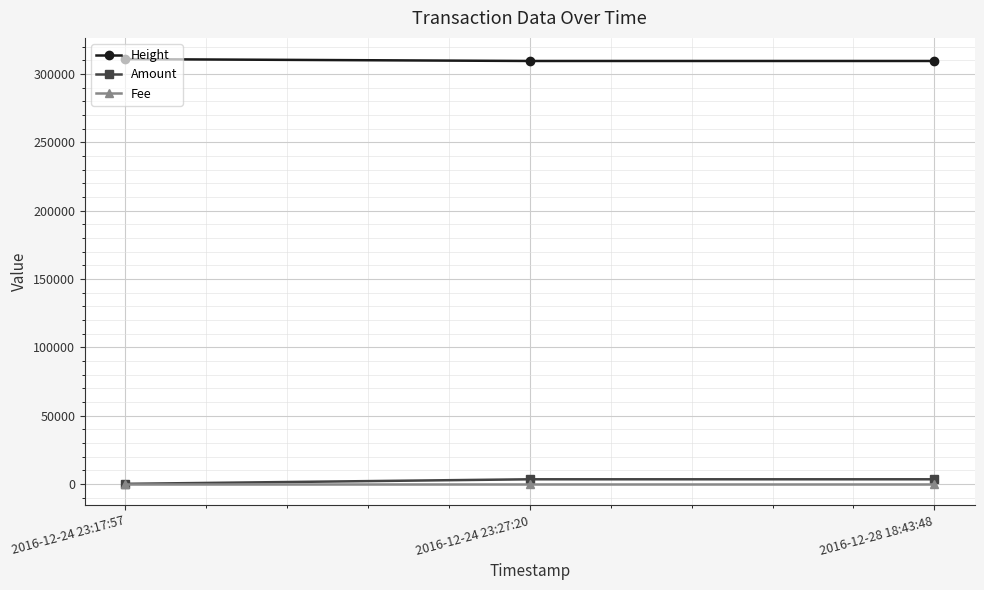

True or false: Fee has a value of 1 at 2016-12-24 23:27:20.

True